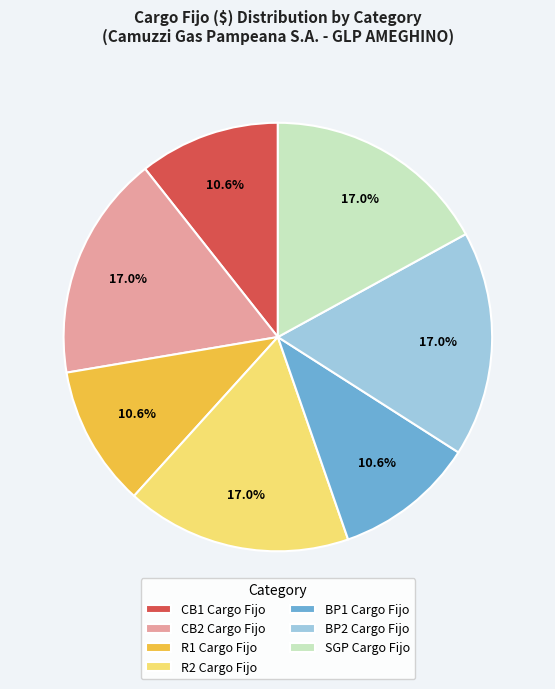

Combined, do SGP Cargo Fijo and CB2 Cargo Fijo account for over 50%?

No